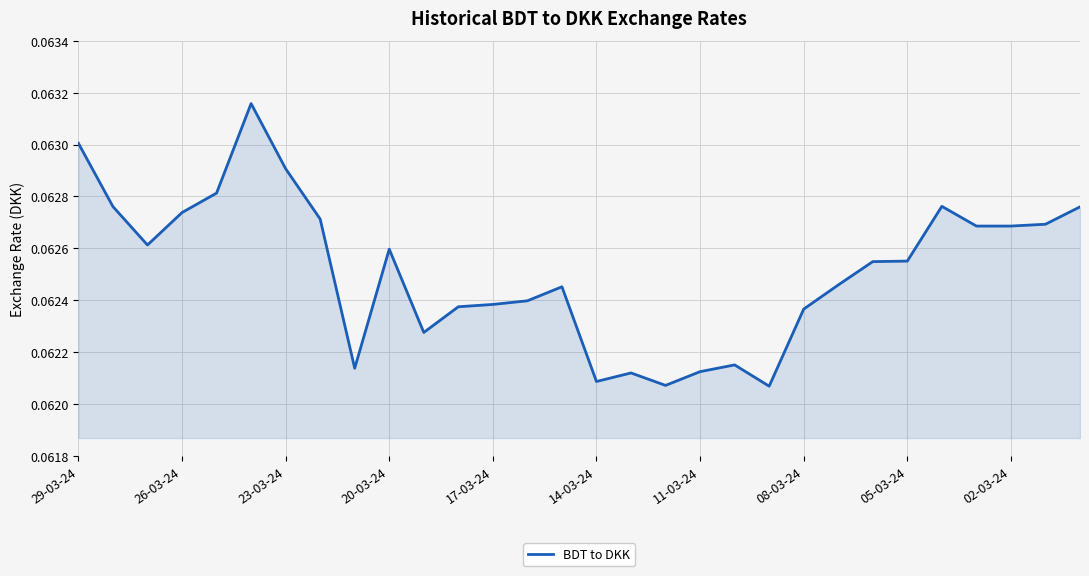

What is the label of the 1st point from the left?

29-03-24